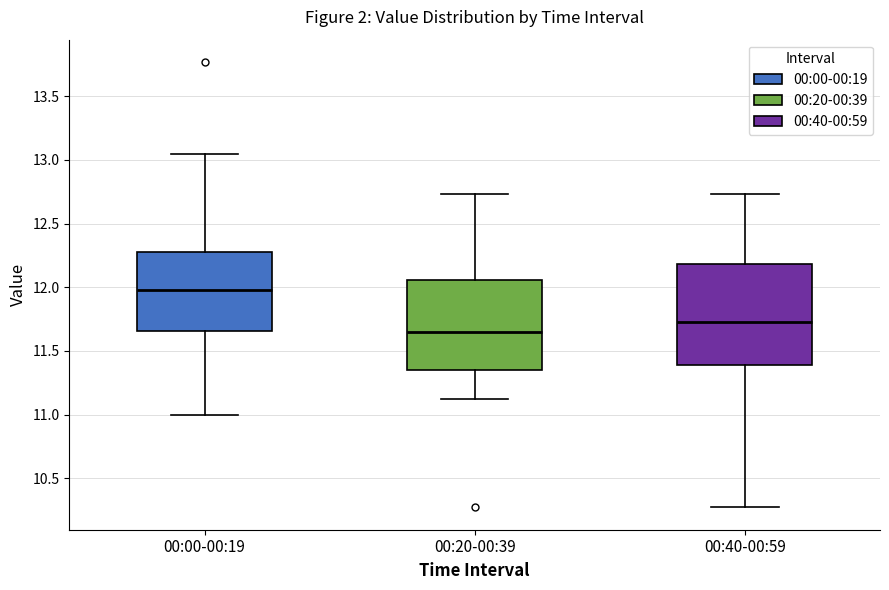

Reading left to right, transcribe this box plot: for each box, give where its median line is, the range the box spans, and where its two whiskers end, as read against the y-axis. The values are not printed on the chart, so give them approximately, as read against the axis.

00:00-00:19: median 12.00, box 11.65 to 12.30, whiskers 11.00 to 13.05
00:20-00:39: median 11.65, box 11.35 to 12.05, whiskers 11.10 to 12.75
00:40-00:59: median 11.75, box 11.40 to 12.20, whiskers 10.25 to 12.75